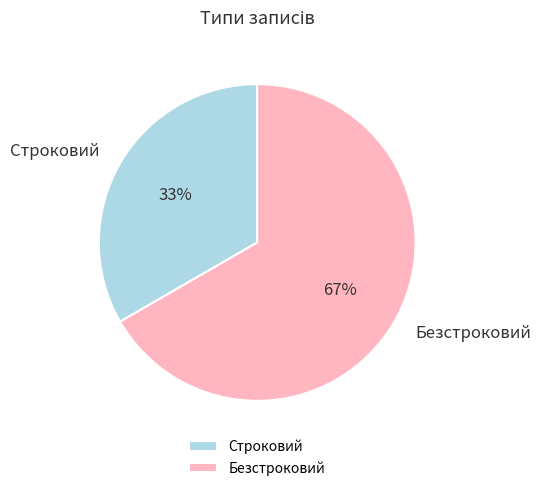

How many segments does this pie chart have?

2